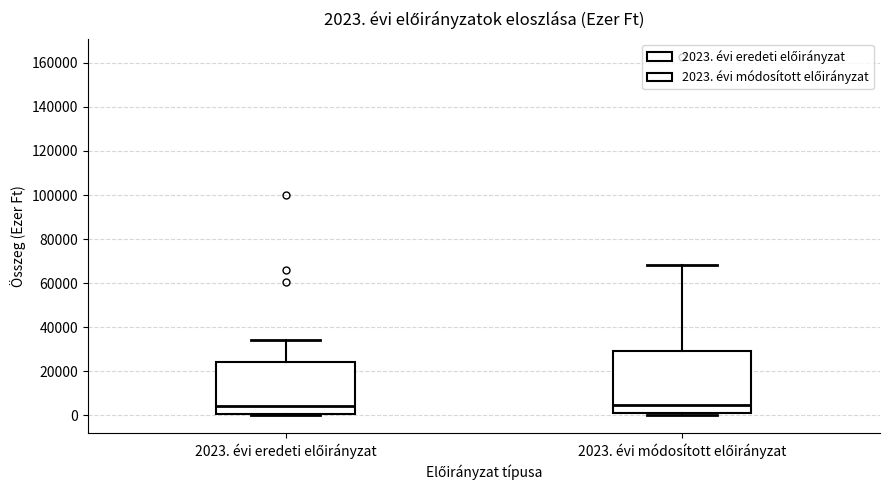

Comparing the boxes themselves (not the whiskers), which one is the tallest?

2023. évi módosított előirányzat